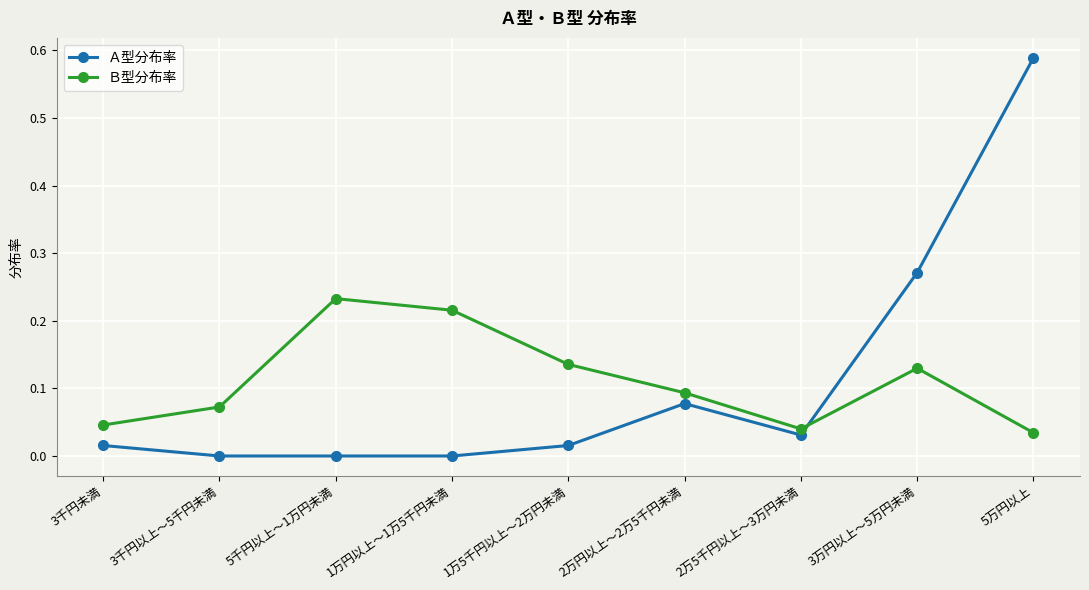

What is the sum of all Ｂ型分布率 values?

1.0